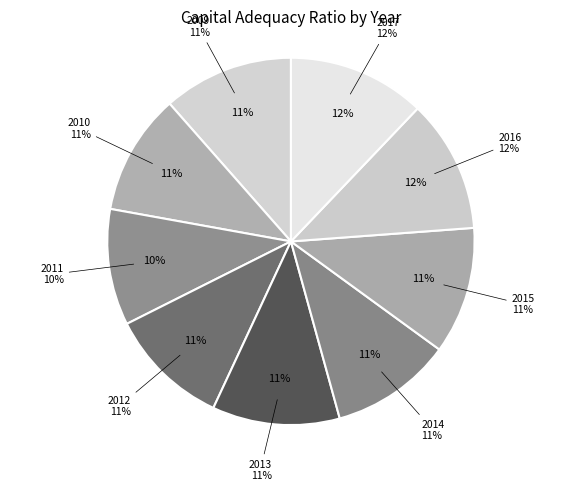

To the nearest percent, what is the average slice percentage?

11%